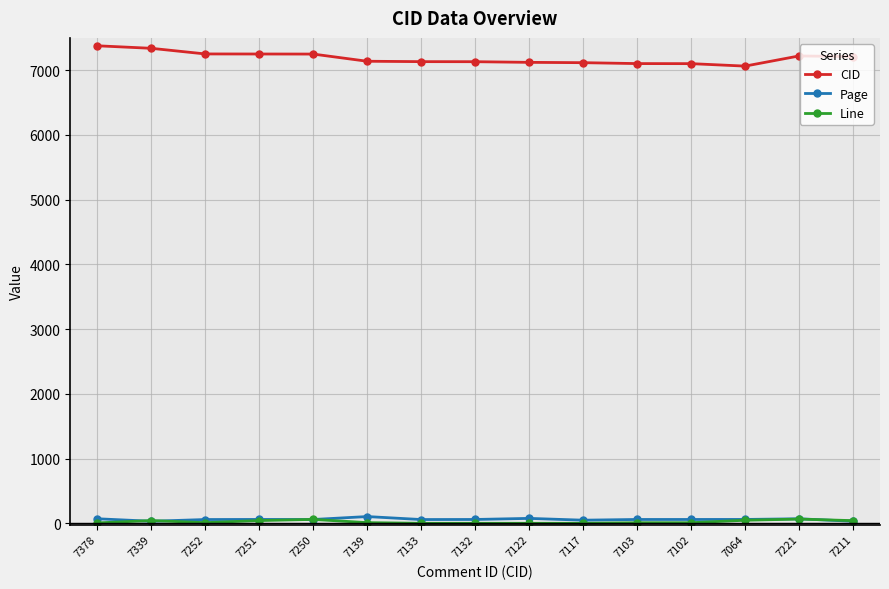

True or false: Page has more than 1 interior local peaks.

True